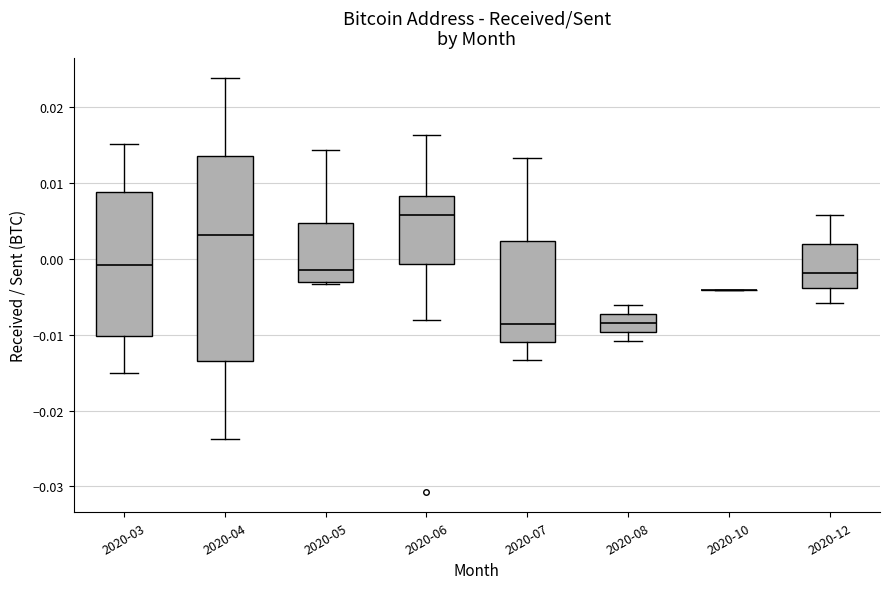

Reading left to right, read every box against the y-axis: the position of its median line, the range the box covers, and the ends of its whiskers. The values are not printed on the chart, so give them approximately, as read against the axis.

2020-03: median -0.001, box -0.010 to 0.009, whiskers -0.015 to 0.015
2020-04: median 0.003, box -0.014 to 0.014, whiskers -0.024 to 0.024
2020-05: median -0.001, box -0.003 to 0.005, whiskers -0.003 to 0.014
2020-06: median 0.006, box -0.001 to 0.008, whiskers -0.008 to 0.016
2020-07: median -0.009, box -0.011 to 0.002, whiskers -0.013 to 0.013
2020-08: median -0.008, box -0.010 to -0.007, whiskers -0.011 to -0.006
2020-10: box collapsed to a line at -0.004, whiskers -0.004 to -0.004
2020-12: median -0.002, box -0.004 to 0.002, whiskers -0.006 to 0.006